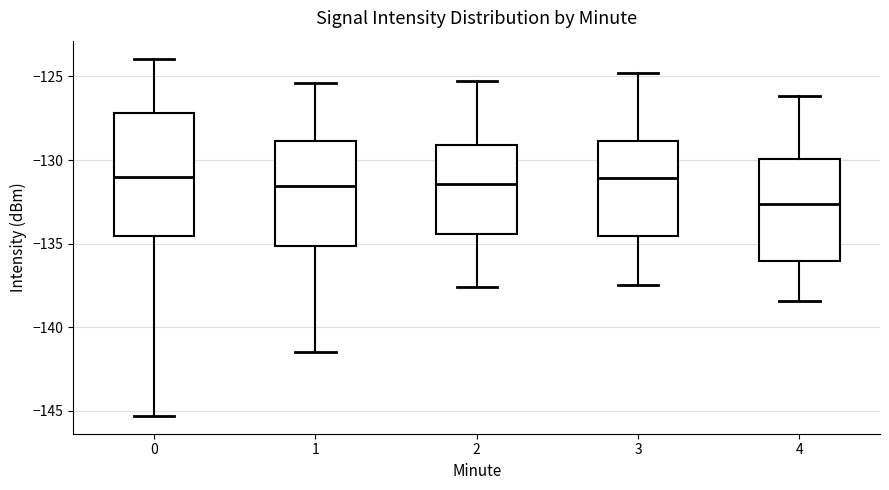

Which box's median line is the lowest?

4